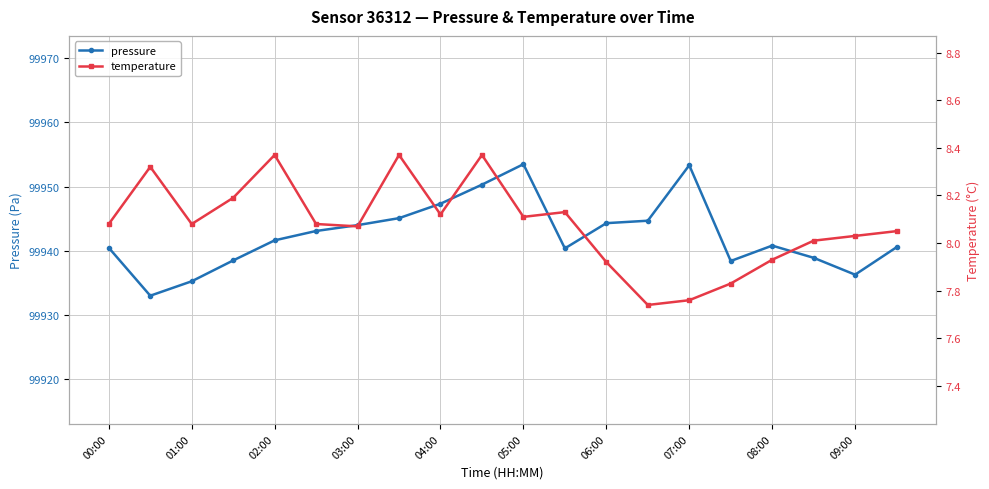

The value of pressure at 05:00 is 45327.1. True or false?

False